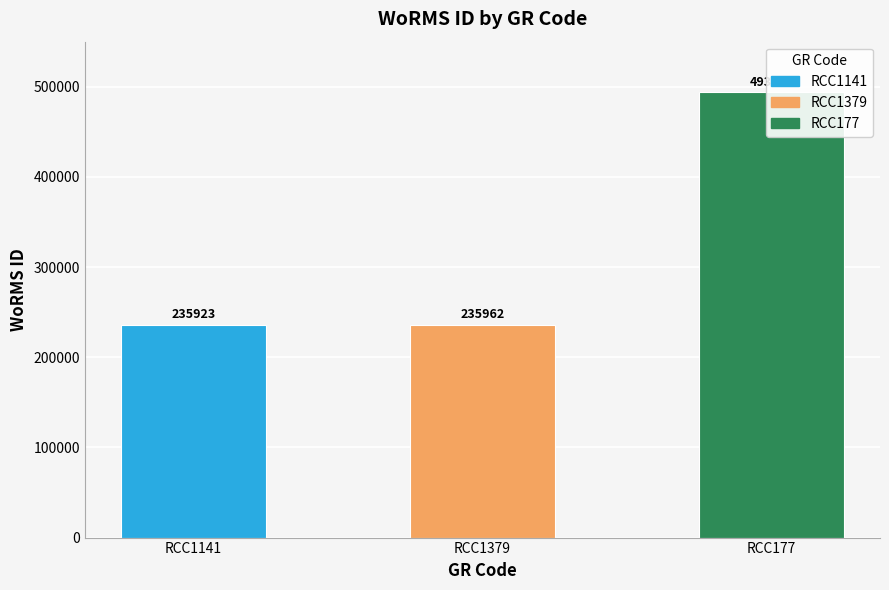

List the labels in order of value, smallest first.

RCC1141, RCC1379, RCC177